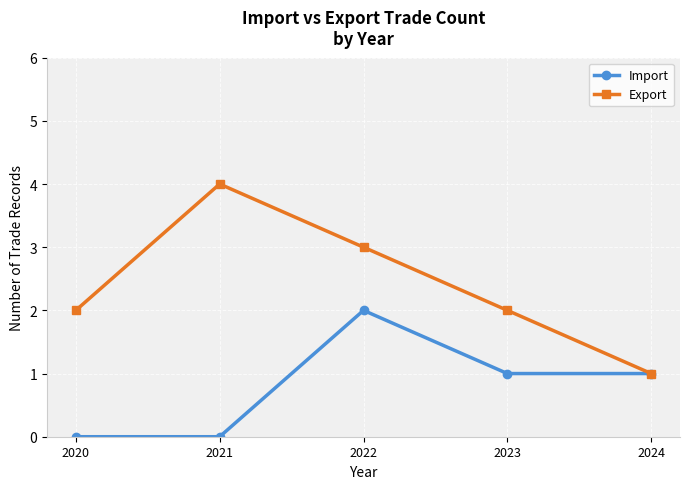

Reading right to left, what are all the values shown in this chart?

Import: 2024=1	2023=1	2022=2	2021=0	2020=0
Export: 2024=1	2023=2	2022=3	2021=4	2020=2